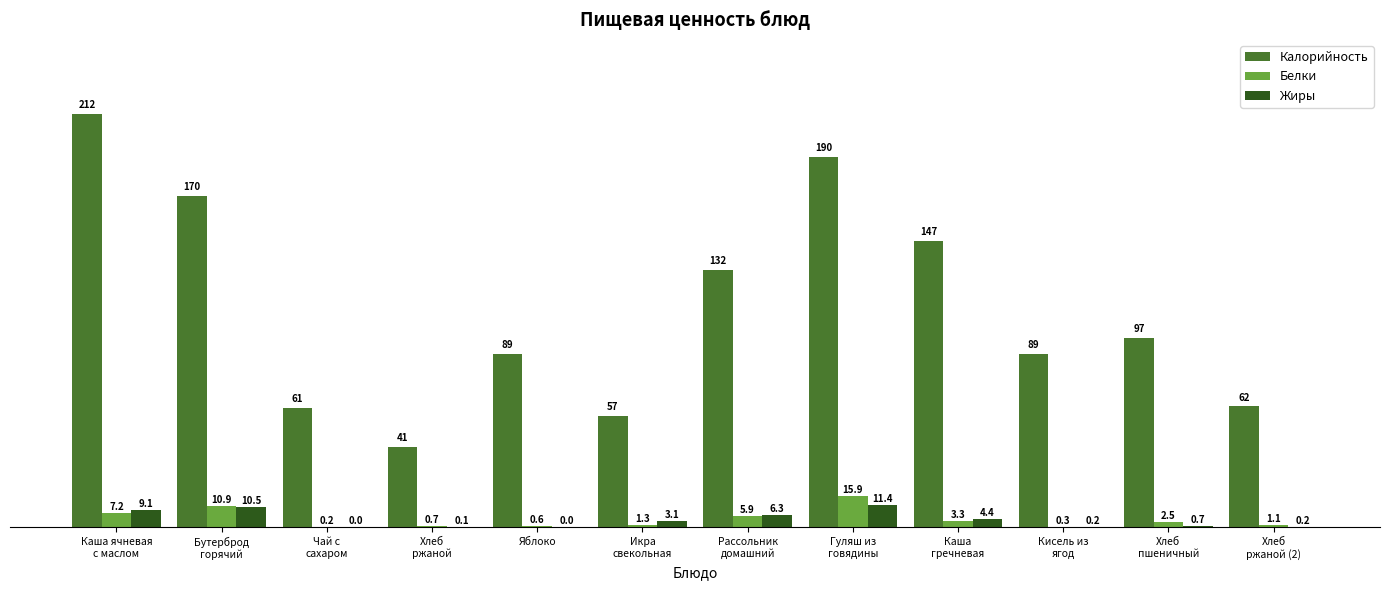

What is the sum of all Жиры values?

46.0